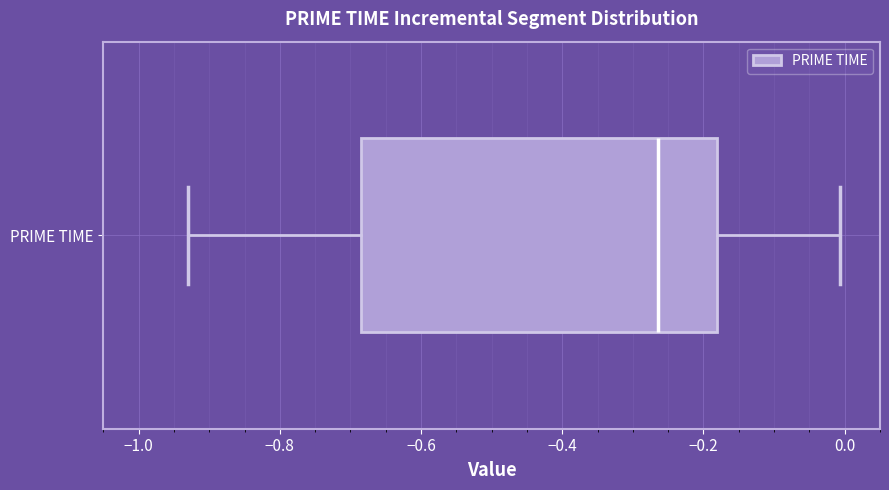

Where does the left whisker of the box for PRIME TIME end on the x-axis? The values are not printed on the chart, so give them approximately, as read against the axis.

-0.94